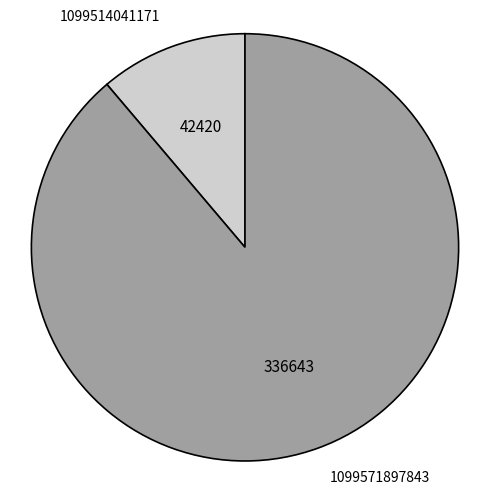

The 1099514041171 slice represents 11% of the pie. True or false?

True